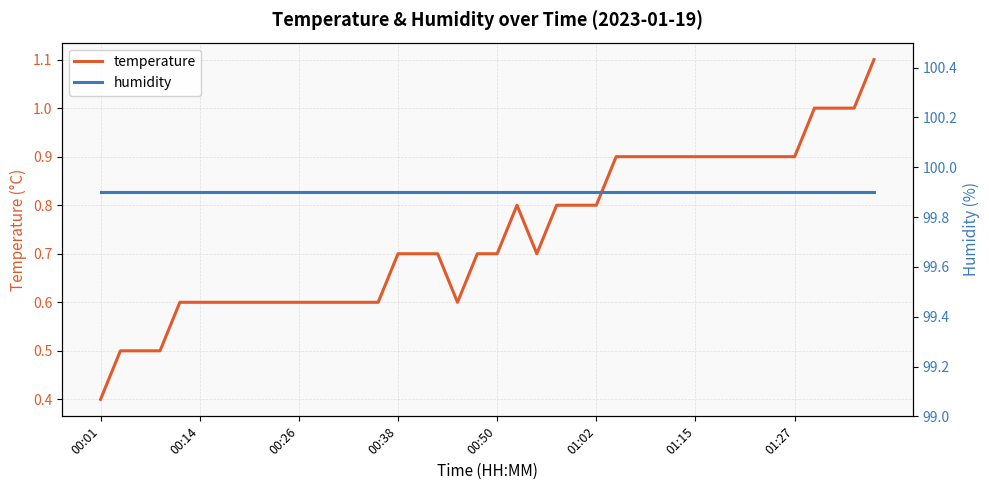

The value of humidity at 34 is 167.5. True or false?

False